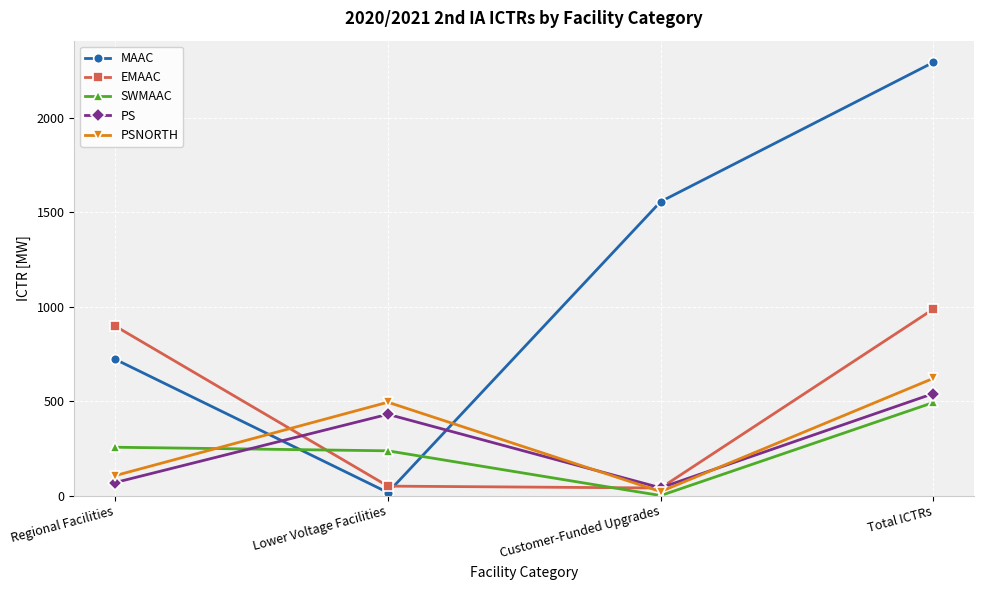

What position from the left is Regional Facilities?

1